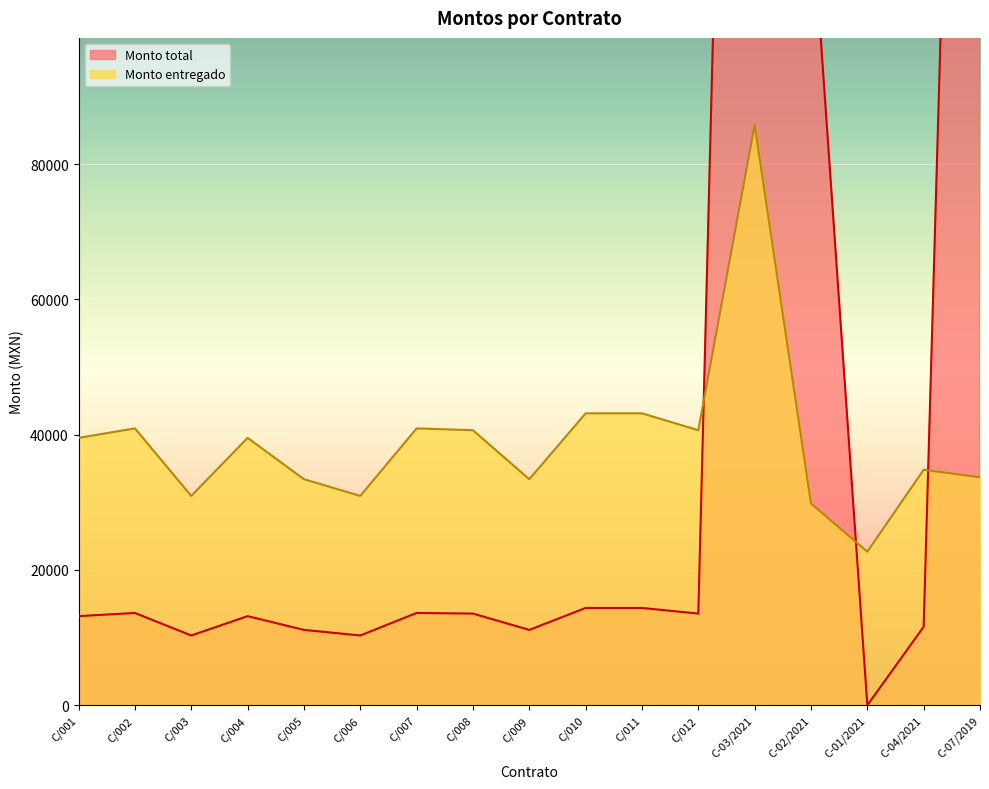

How many values in the Monto entregado series exceed 39529?

9